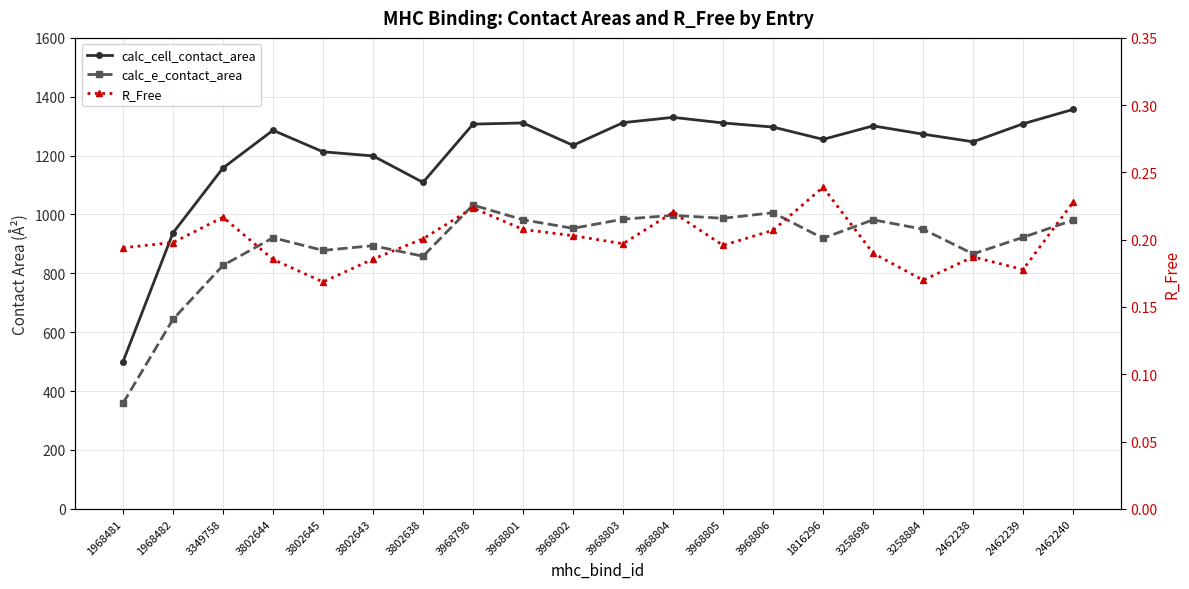

Rank the series at 3968805 from lowest to highest value.

R_Free, calc_e_contact_area, calc_cell_contact_area